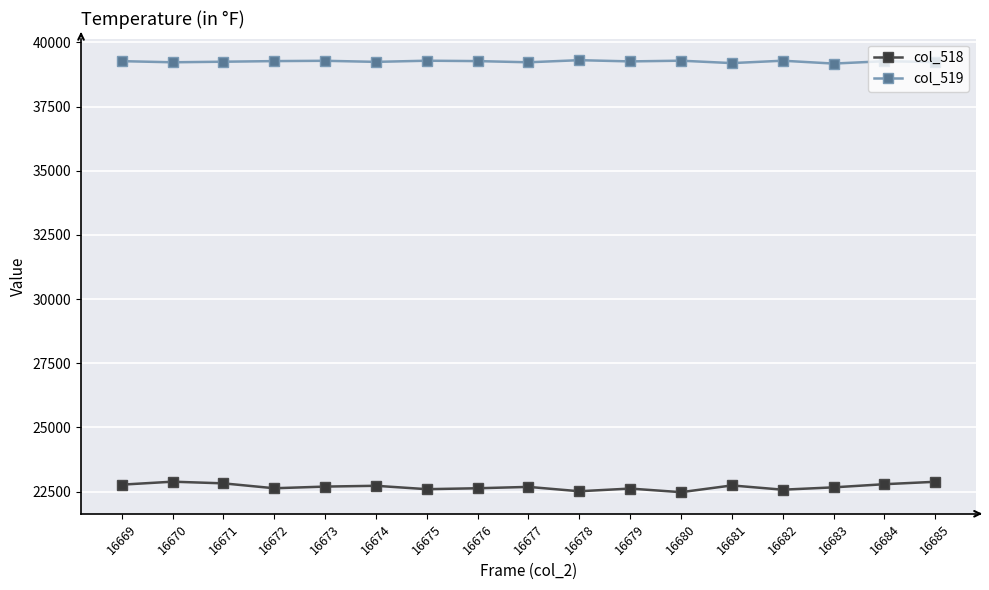

At how many categories does at least one series exceed 25458?

17